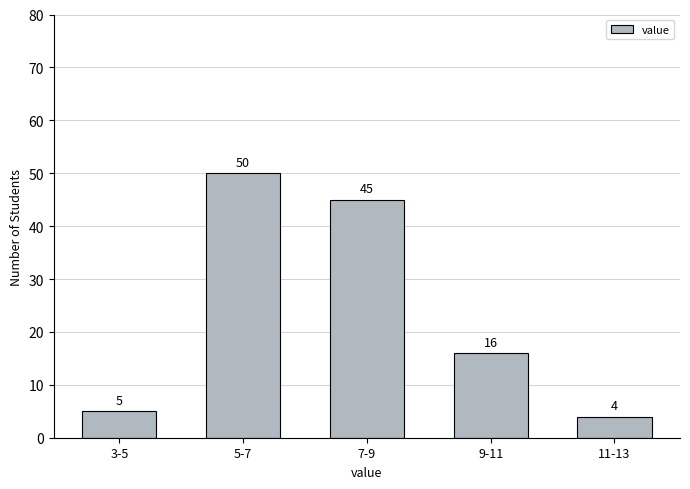

Reading left to right, transcribe all the data shown in this chart.

5	50	45	16	4